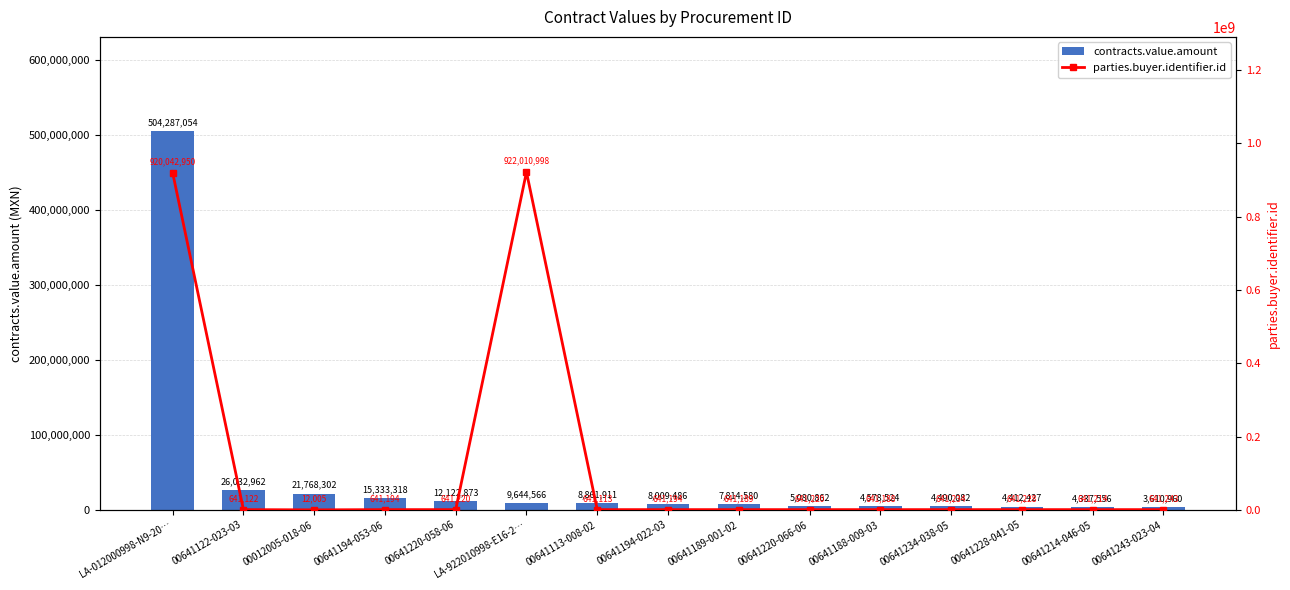

How many groups of bars are there?

15